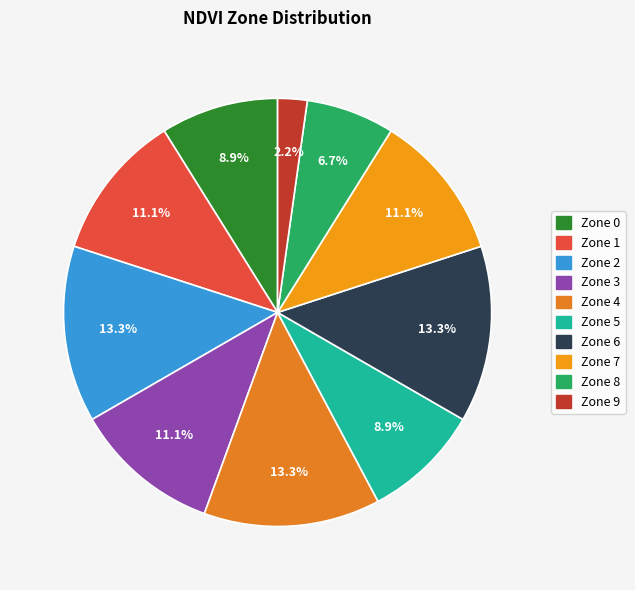

Count the number of slices in the pie.

10